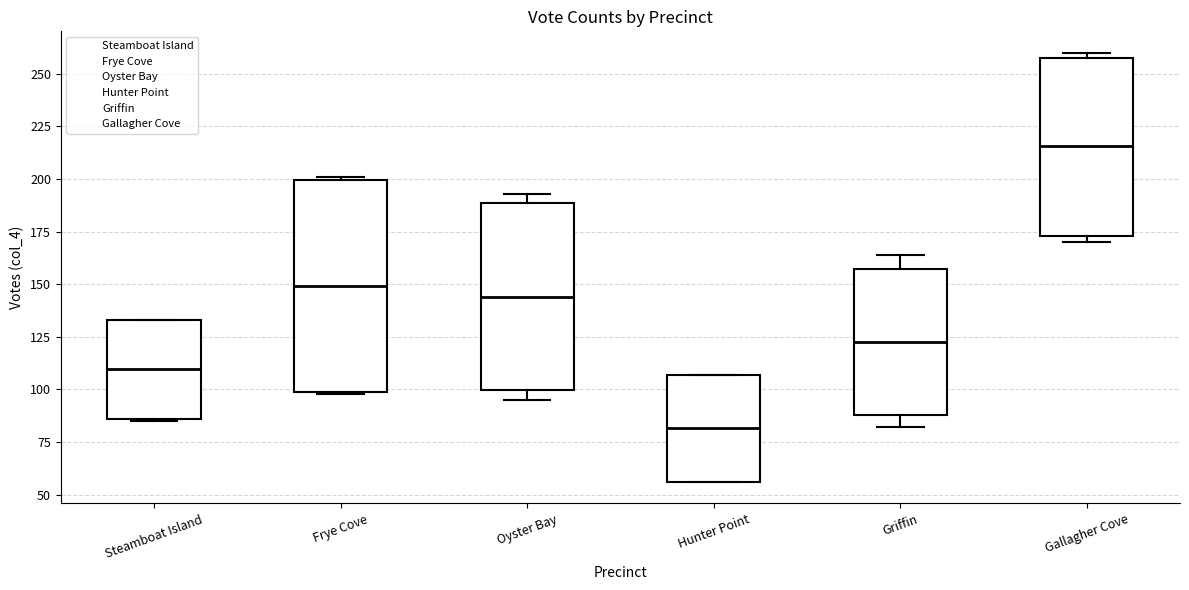

Which box is the tallest, from its lower edge to its upper edge?

Frye Cove